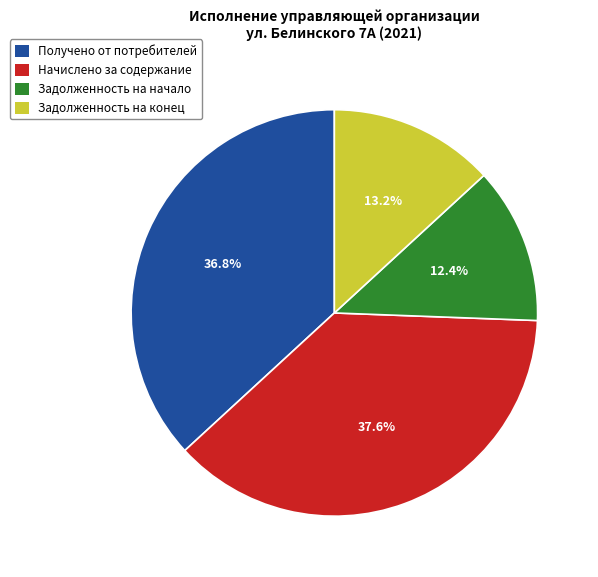

What is the total percentage of Задолженность на конец and Задолженность на начало?

25.6%